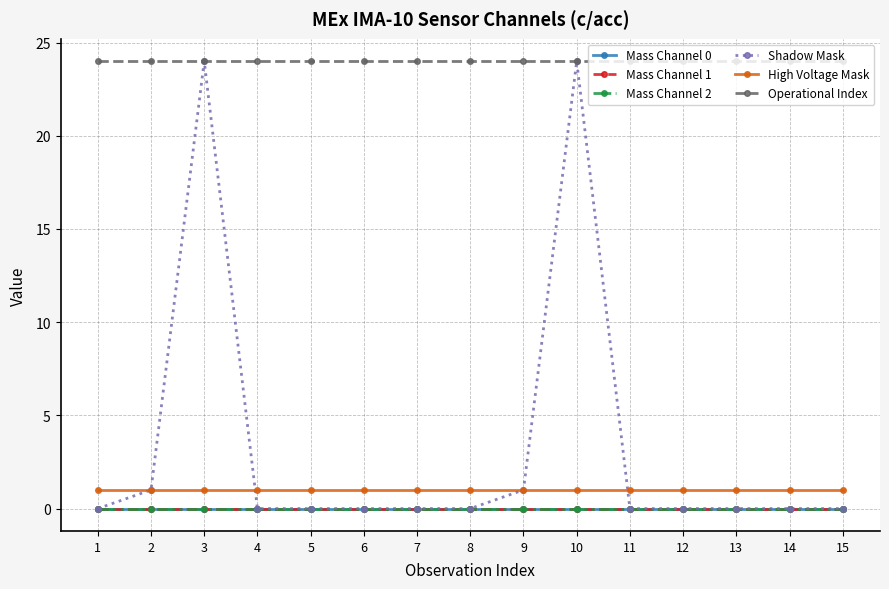

What is the sum of all Shadow Mask values?

50